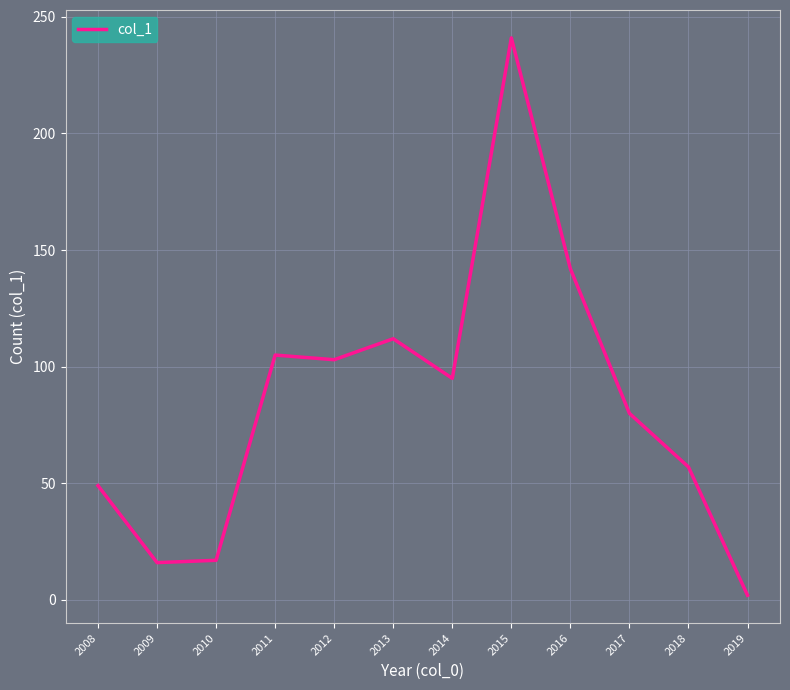

Which has a higher value, 2011 or 2016?

2016